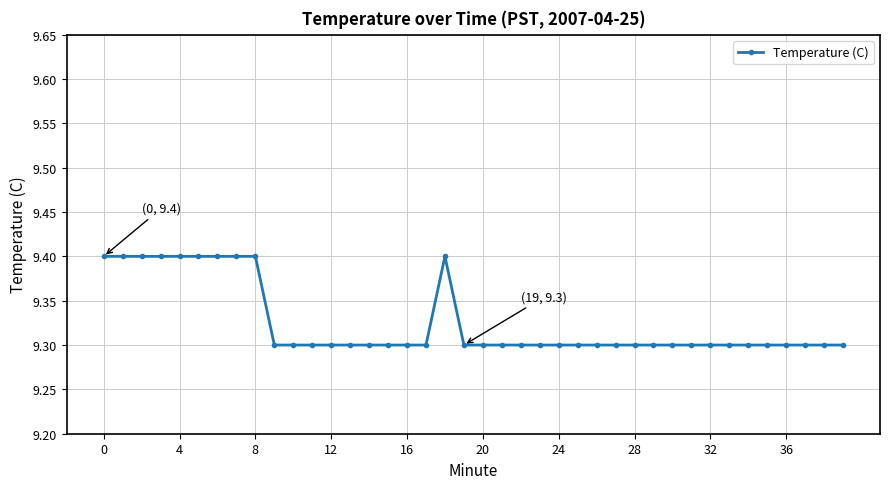

What is the difference between the maximum and second lowest values?

0.1